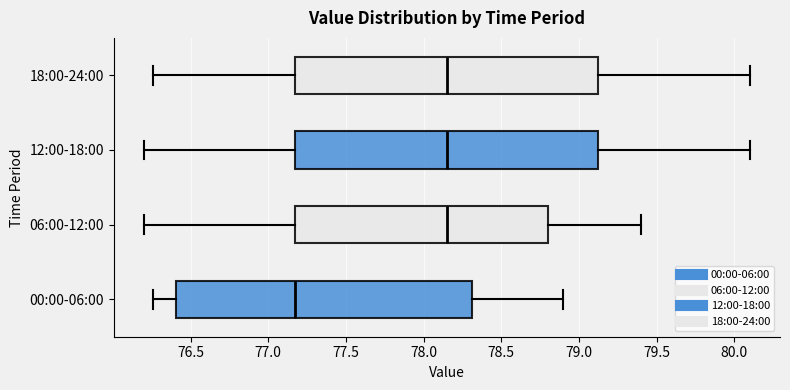

Which box has the furthest to the left median line?

00:00-06:00